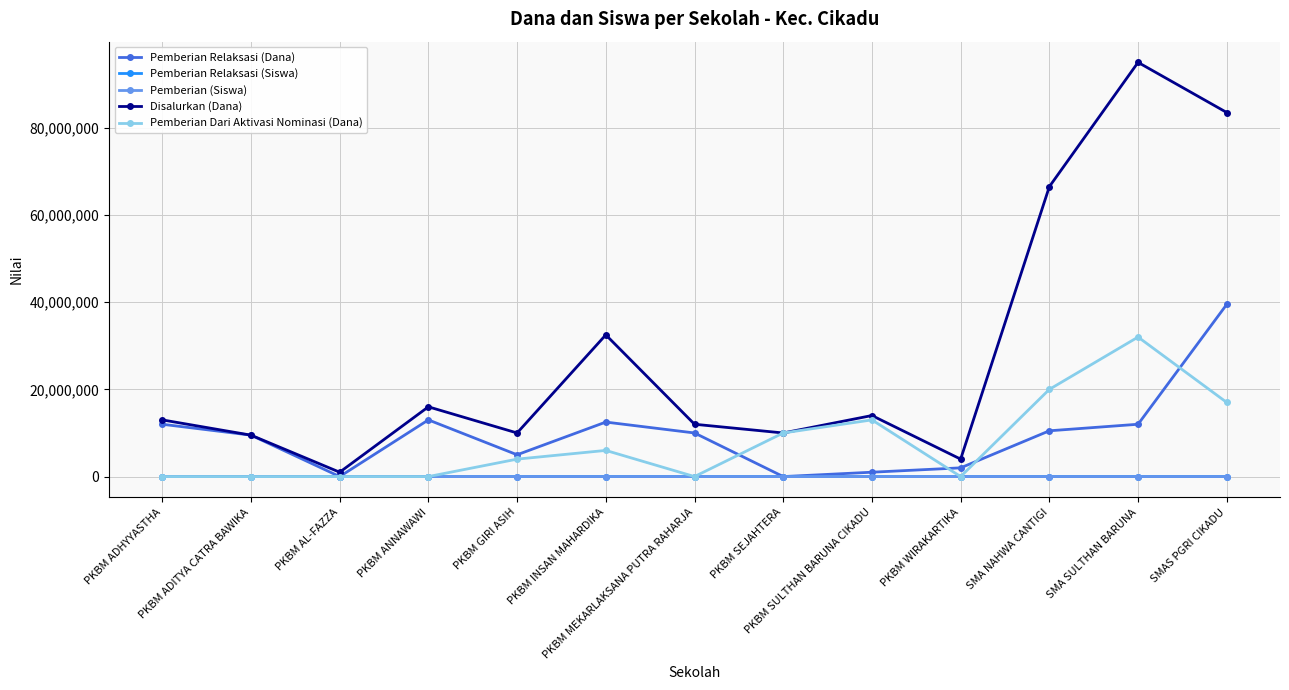

Which series has the widest spread of values?

Disalurkan (Dana)